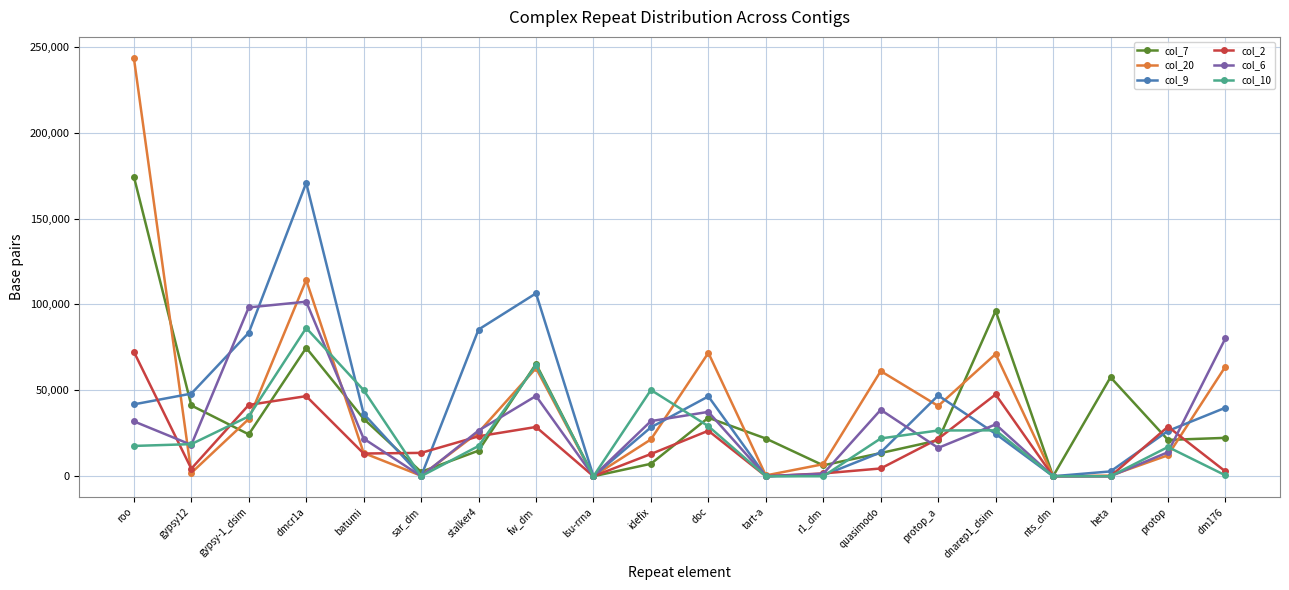

What is the maximum value shown in the chart?

243528